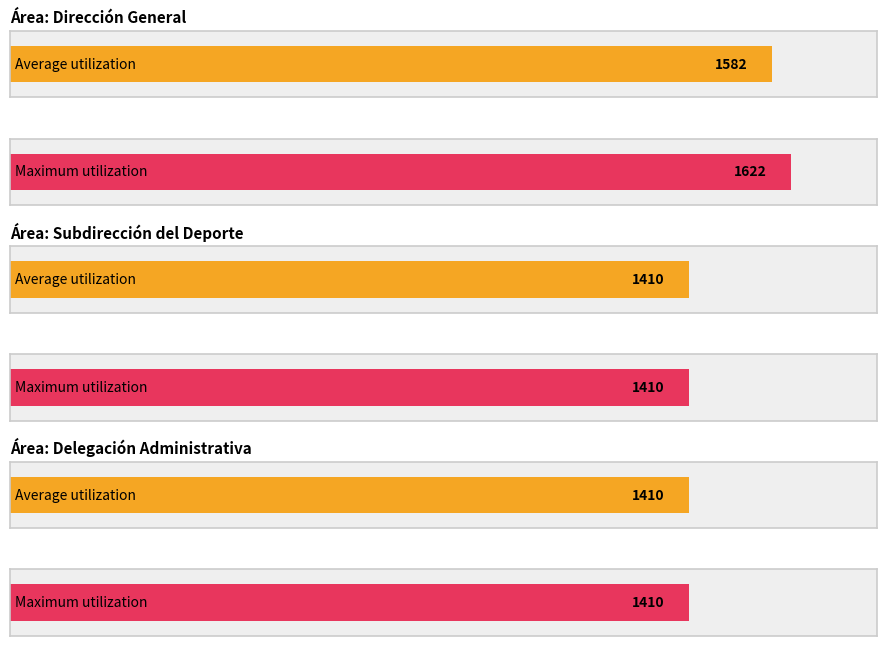

Is it true that Dirección General equals 1622 at Dirección General?

True